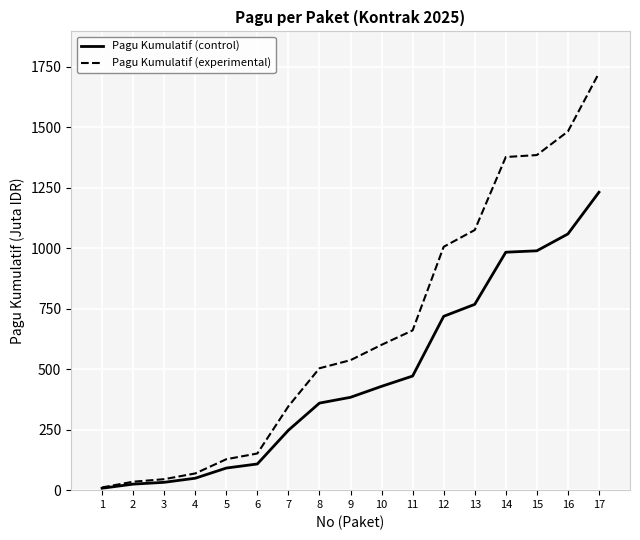

List the series in order of their peak value, lowest first.

Pagu Kumulatif (control), Pagu Kumulatif (experimental)